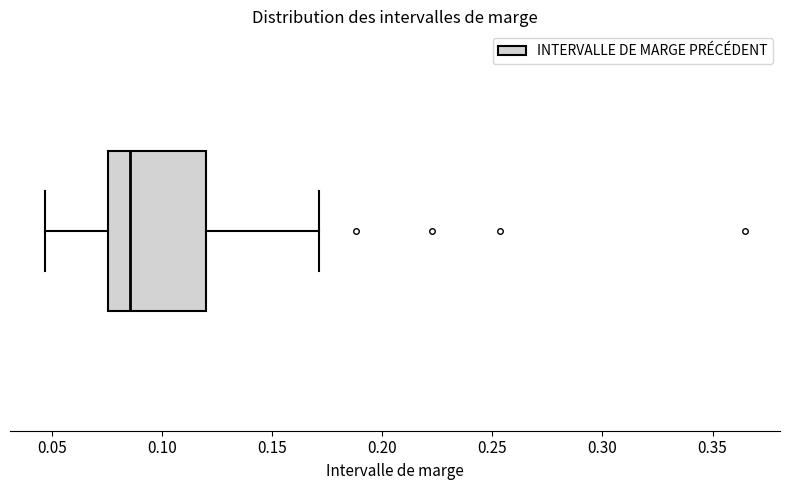

Read this box plot against the x-axis: the position of the median line, the range covered by the box, and the ends of both whiskers. The values are not printed on the chart, so give them approximately, as read against the axis.

median 0.085, box 0.075 to 0.120, whiskers 0.045 to 0.170